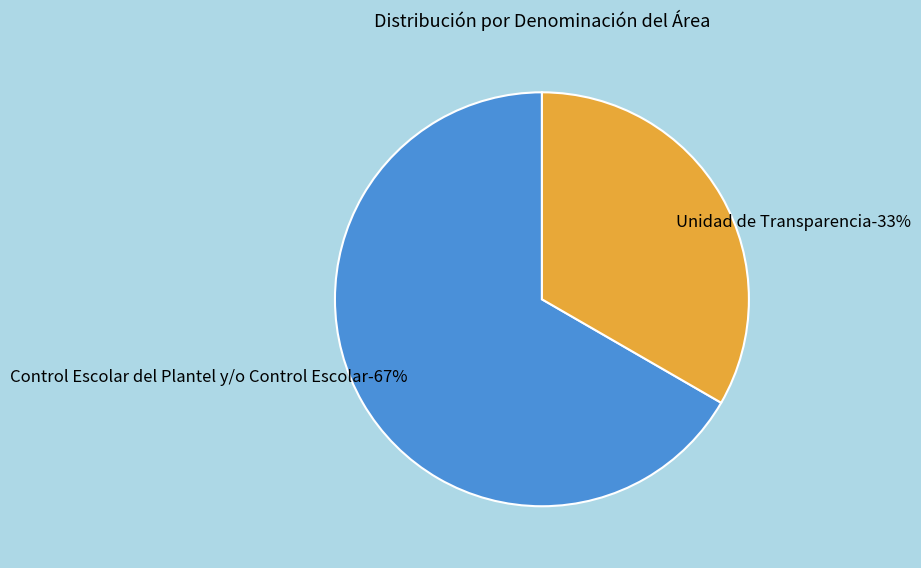

How many segments does this pie chart have?

2